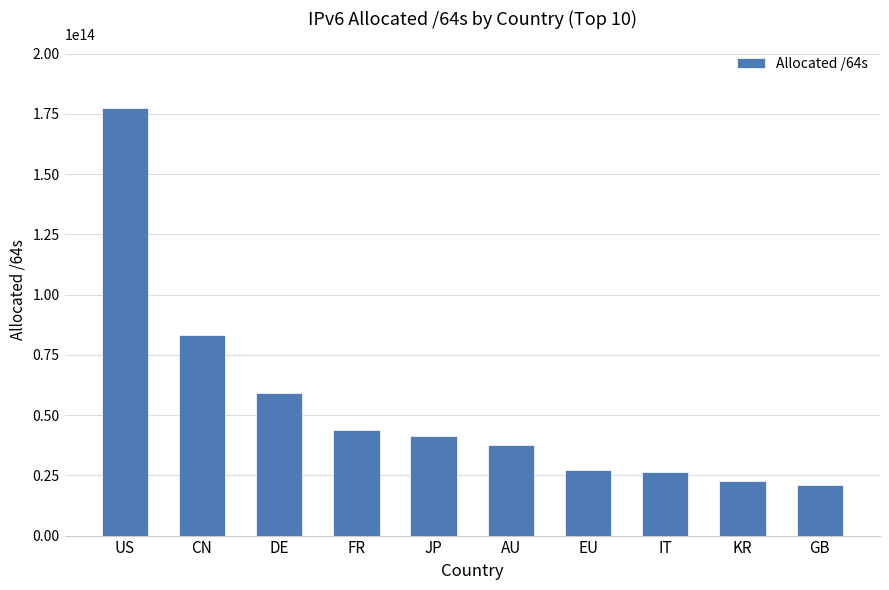

The value at JP is 19677683803660. True or false?

False